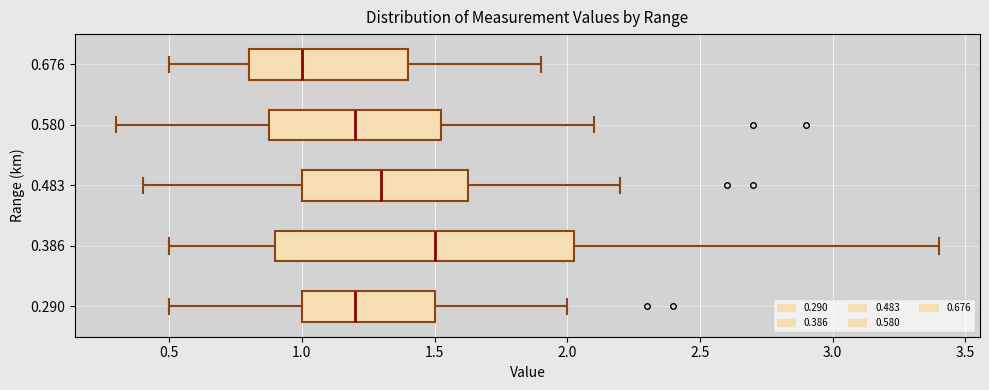

Reading bottom to top, read every box against the x-axis: the position of its median line, the range the box covers, and the ends of its whiskers. The values are not printed on the chart, so give them approximately, as read against the axis.

0.290: median 1.20, box 1.00 to 1.50, whiskers 0.50 to 2.00
0.386: median 1.50, box 0.90 to 2.05, whiskers 0.50 to 3.40
0.483: median 1.30, box 1.00 to 1.65, whiskers 0.40 to 2.20
0.580: median 1.20, box 0.90 to 1.55, whiskers 0.30 to 2.10
0.676: median 1.00, box 0.80 to 1.40, whiskers 0.50 to 1.90